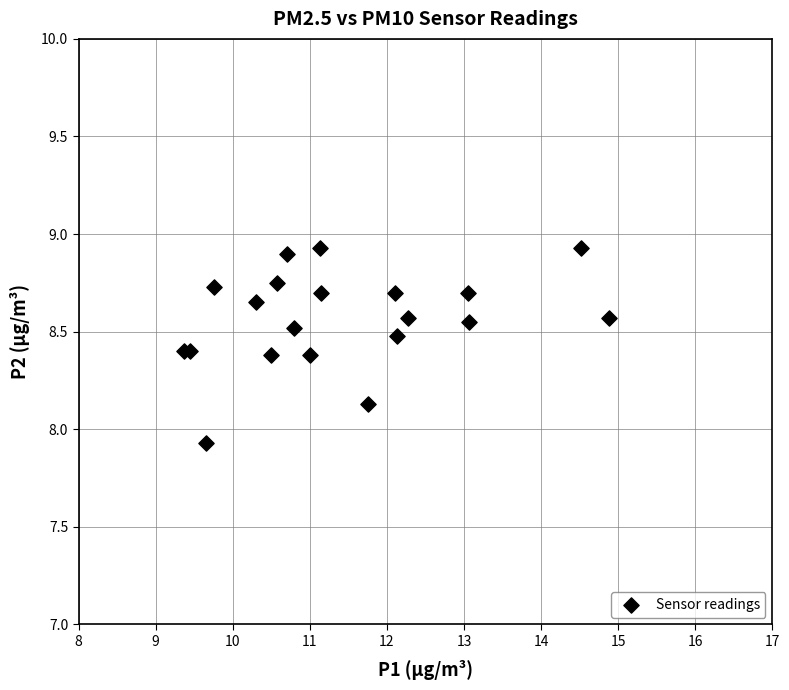

What Y value in the scatter plot is closest to 8?

7.9